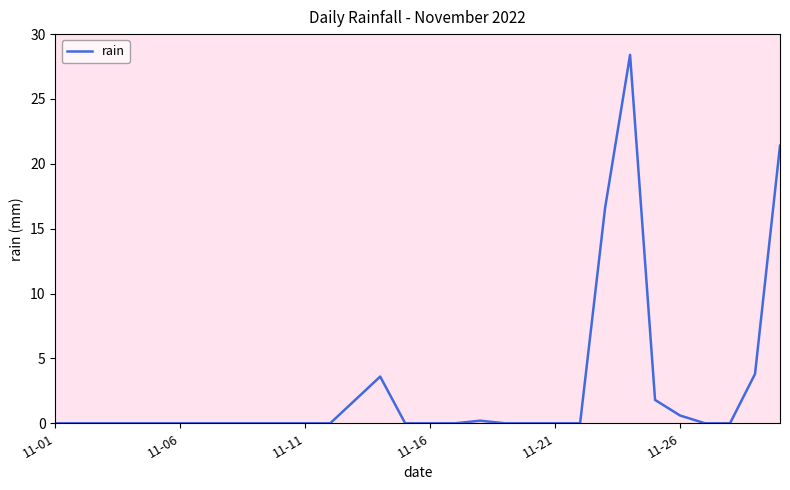

What is the maximum value shown in the chart?

28.4